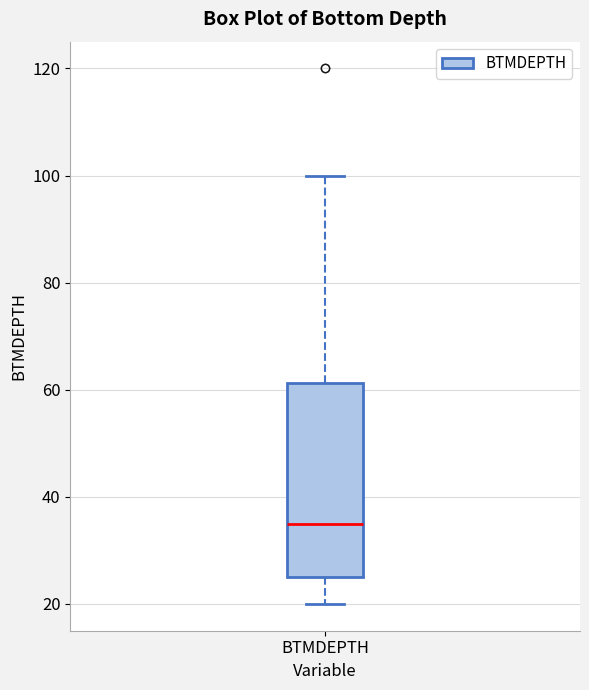

Where does the lower whisker of the box for BTMDEPTH end on the y-axis? The values are not printed on the chart, so give them approximately, as read against the axis.

20